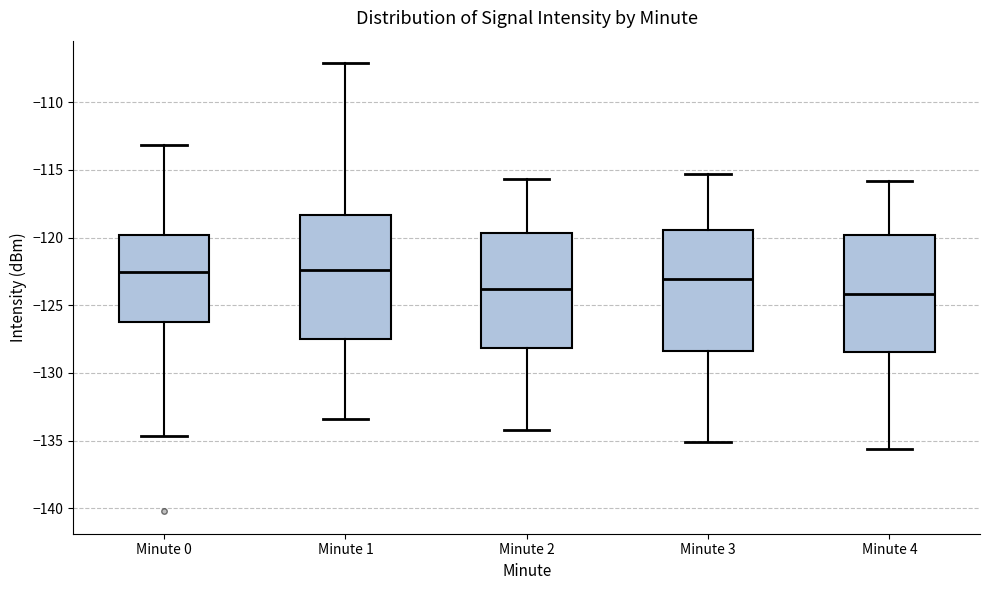

Where does the median line of the box for Minute 0 sit on the y-axis? The values are not printed on the chart, so give them approximately, as read against the axis.

-122.5